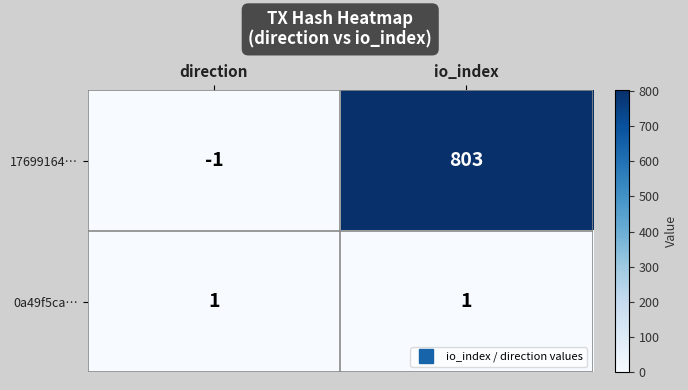

The value of 17699164… at direction is -1. True or false?

True